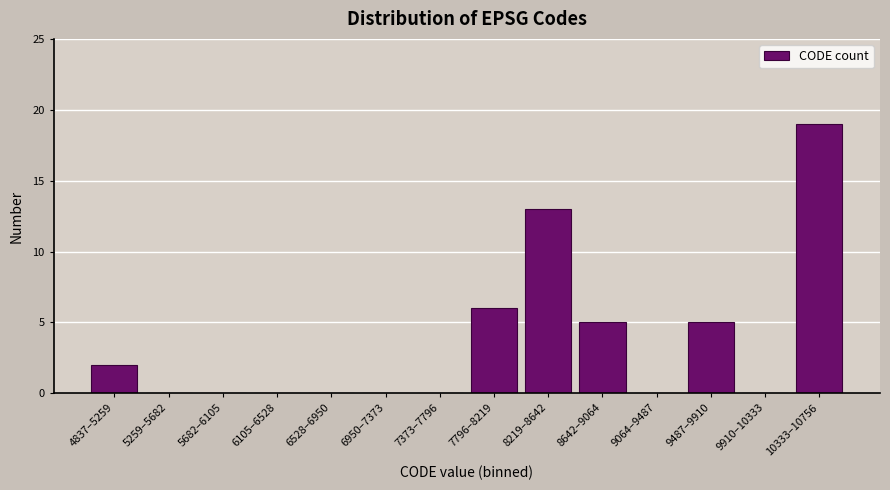

Reading left to right, what are all the values shown in this chart?

4837–5259=2	5259–5682=0	5682–6105=0	6105–6528=0	6528–6950=0	6950–7373=0	7373–7796=0	7796–8219=6	8219–8642=13	8642–9064=5	9064–9487=0	9487–9910=5	9910–10333=0	10333–10756=19